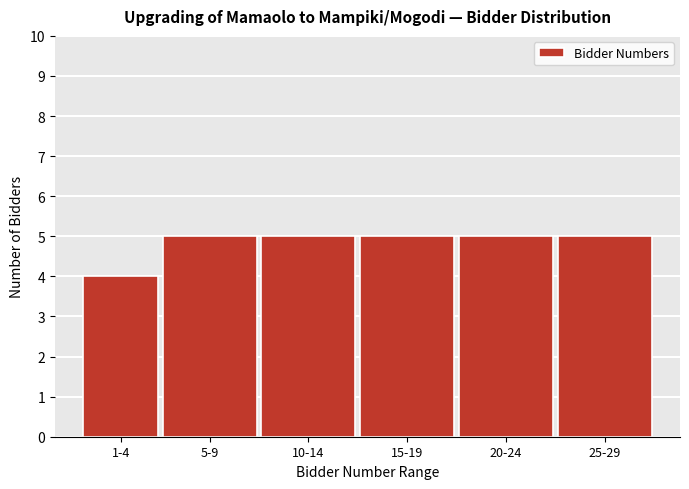

Reading left to right, what are all the values shown in this chart?

4	5	5	5	5	5